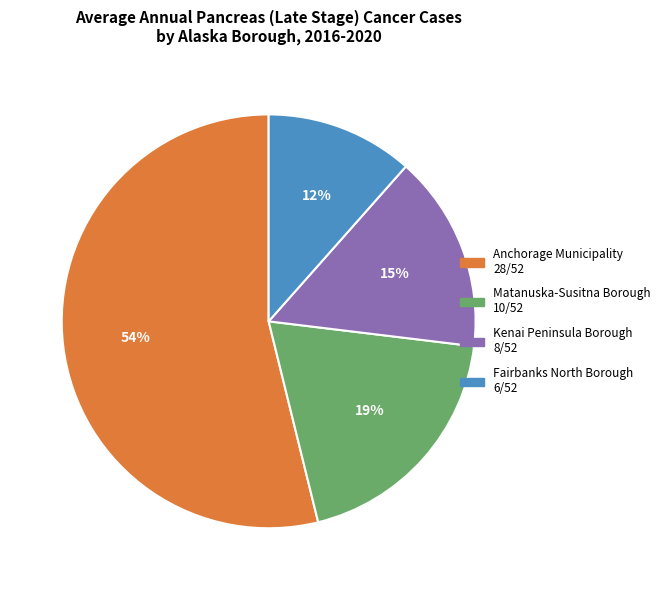

Which category has the smallest portion of the pie?

Fairbanks North Borough